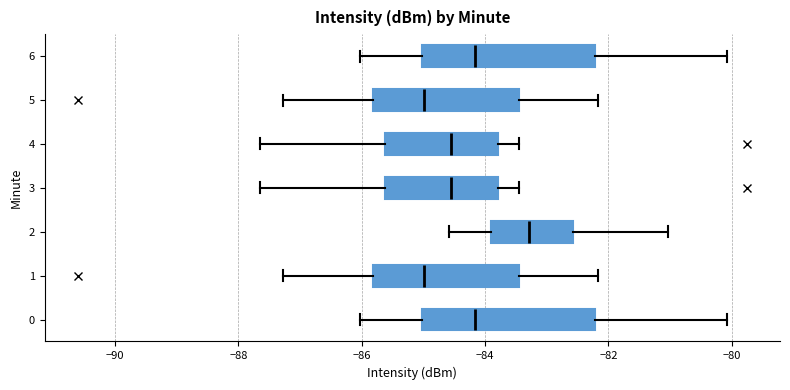

Reading bottom to top, read every box against the x-axis: the position of its median line, the range the box covers, and the ends of its whiskers. The values are not printed on the chart, so give them approximately, as read against the axis.

0: median -84.2, box -85.0 to -82.2, whiskers -86.0 to -80.0
1: median -85.0, box -85.8 to -83.4, whiskers -87.2 to -82.2
2: median -83.2, box -84.0 to -82.6, whiskers -84.6 to -81.0
3: median -84.6, box -85.6 to -83.8, whiskers -87.6 to -83.4
4: median -84.6, box -85.6 to -83.8, whiskers -87.6 to -83.4
5: median -85.0, box -85.8 to -83.4, whiskers -87.2 to -82.2
6: median -84.2, box -85.0 to -82.2, whiskers -86.0 to -80.0